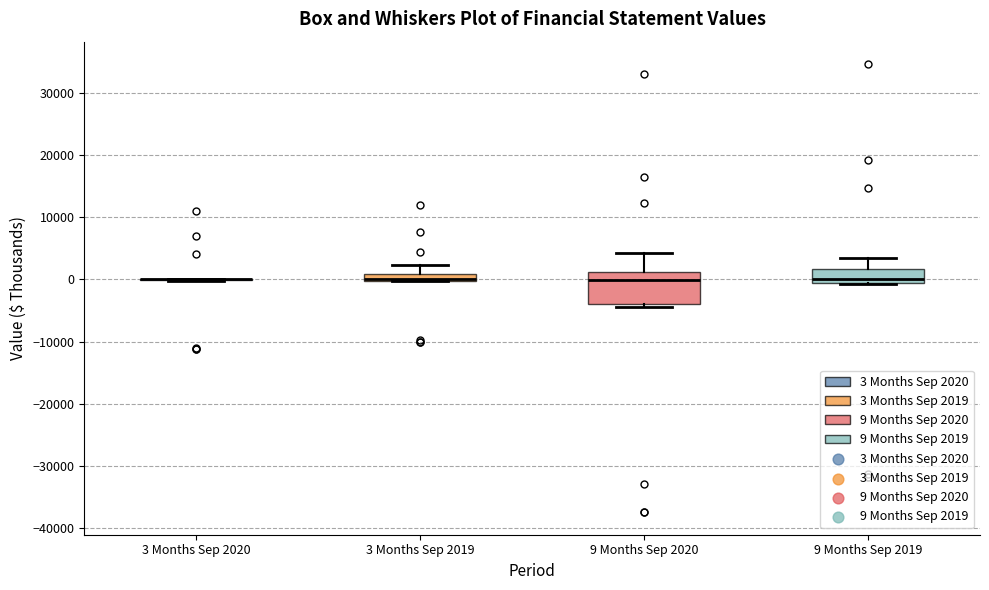

Which box is the tallest, from its lower edge to its upper edge?

9 Months Sep 2020